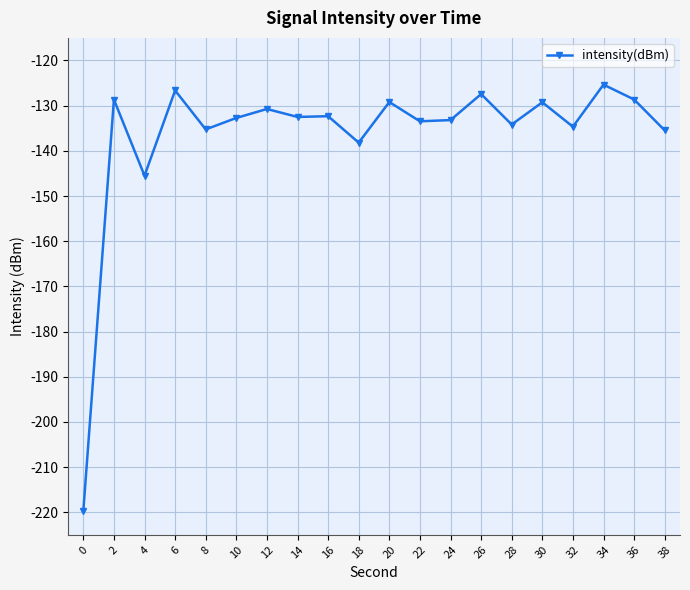

Is this an area chart (filled region under the line)?

No